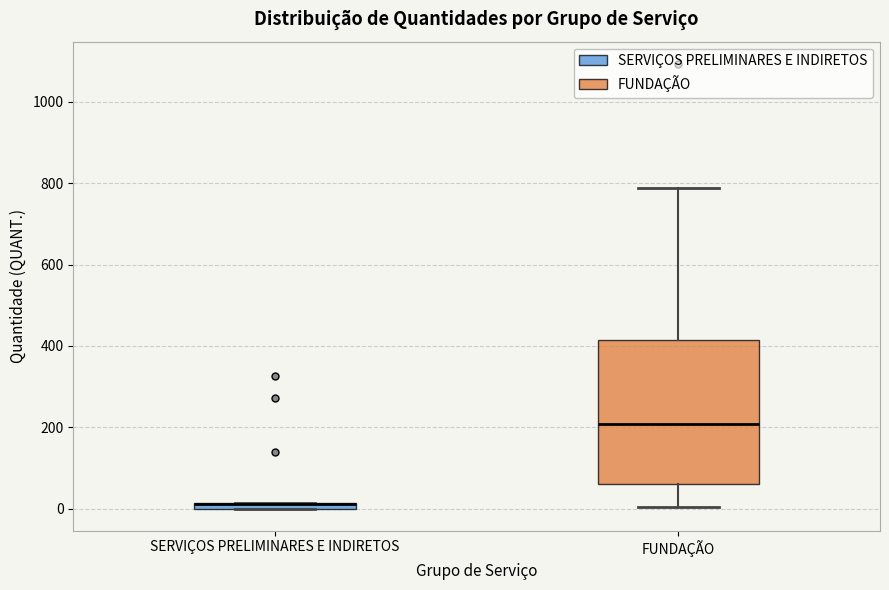

Where does the median line of the box for FUNDAÇÃO sit on the y-axis? The values are not printed on the chart, so give them approximately, as read against the axis.

200